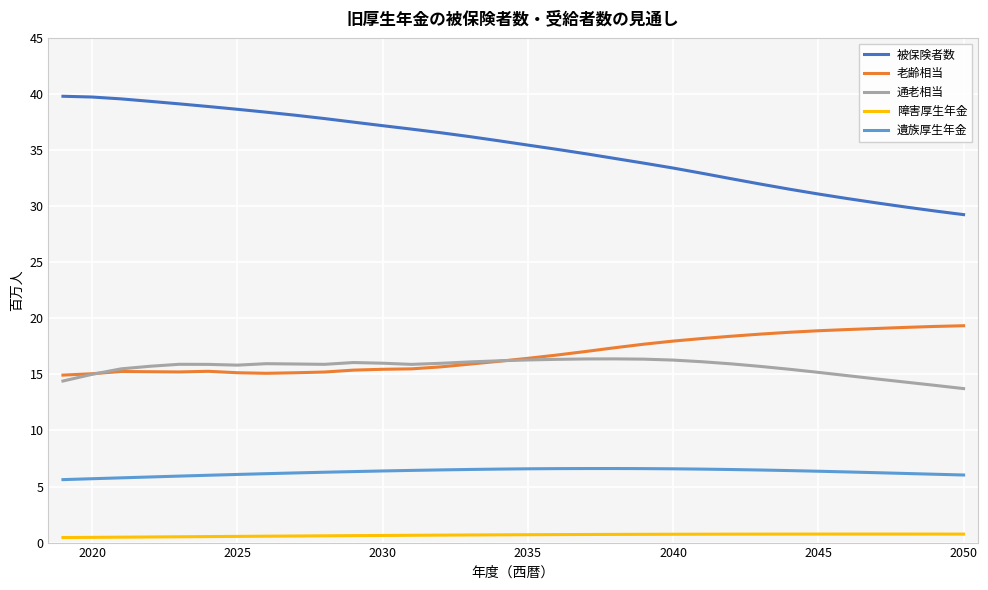

In 通老相当, how many points are lower than both neighbors (excluding endpoints)?

3